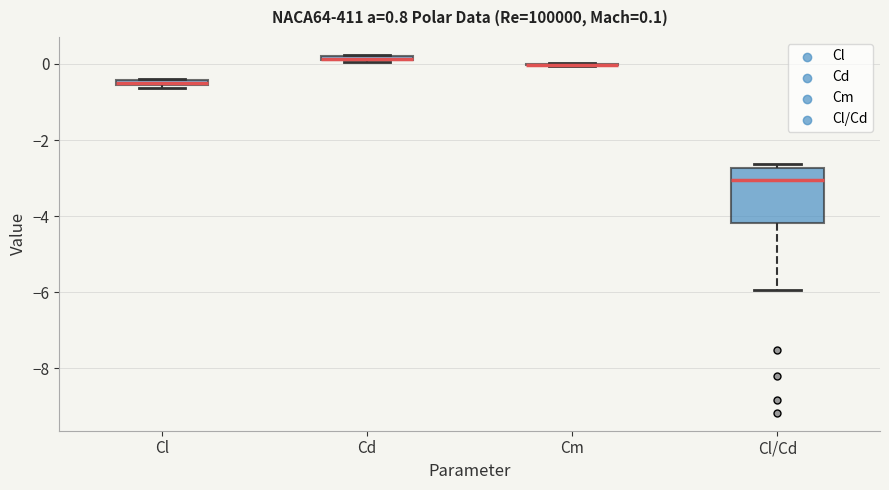

Comparing the boxes themselves (not the whiskers), which one is the tallest?

Cl/Cd